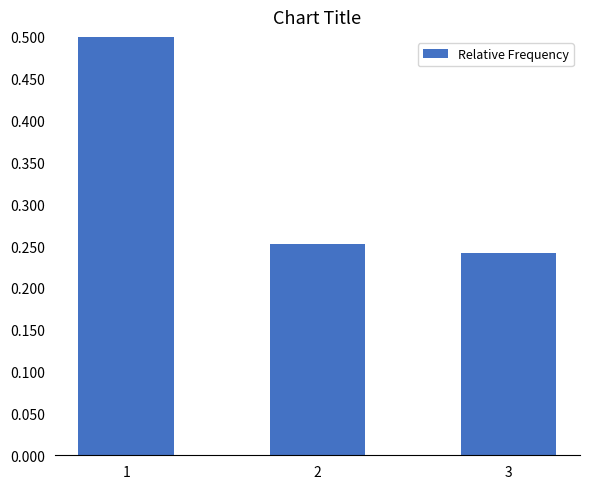

What is the value of the 2nd bar from the left?

0.3